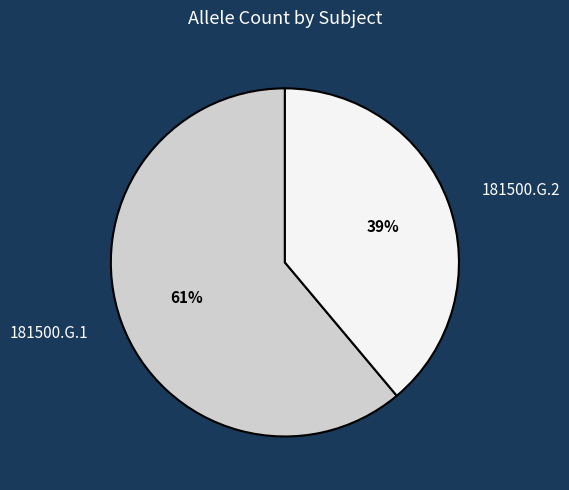

To the nearest percent, what is the difference between the largest and smallest slice percentages?

22%